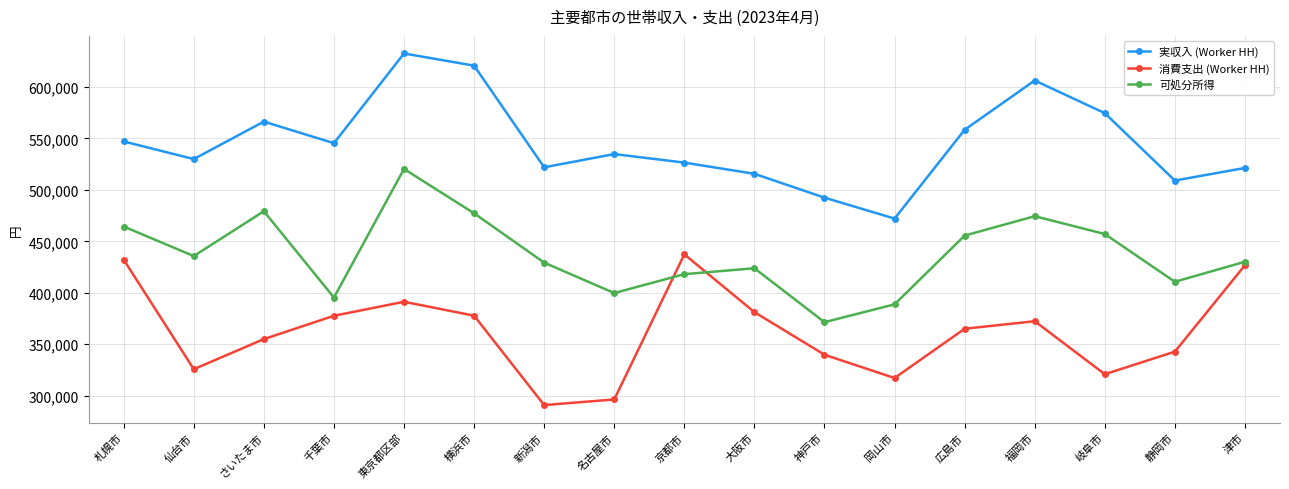

What is the label of the 5th point from the left?

東京都区部